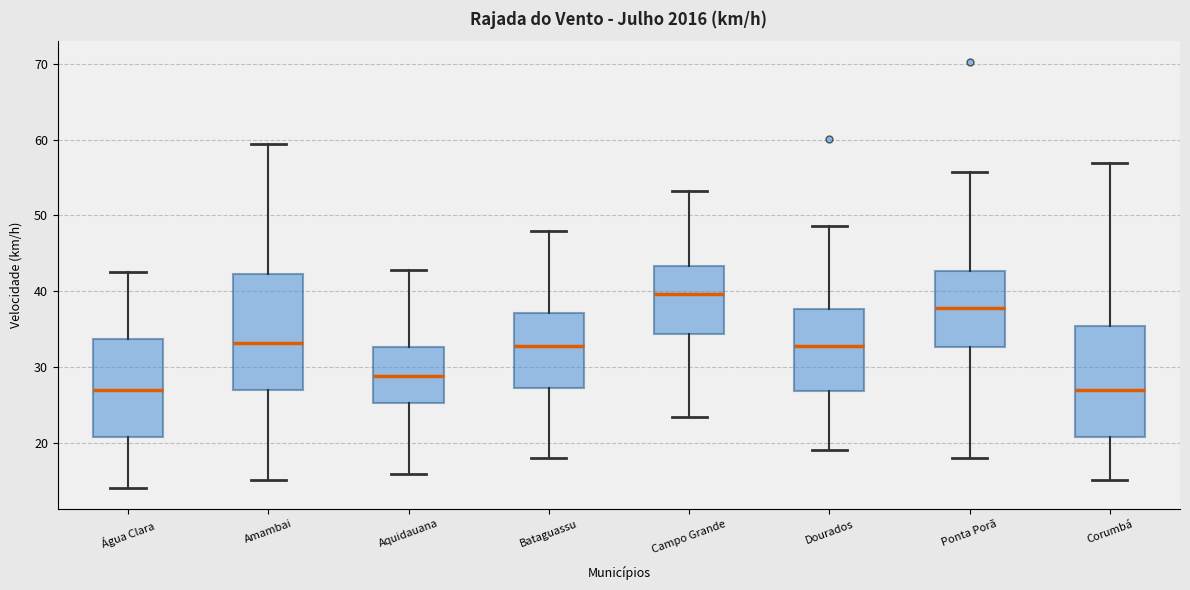

Where is the lower edge of the box for Dourados on the y-axis? The values are not printed on the chart, so give them approximately, as read against the axis.

27